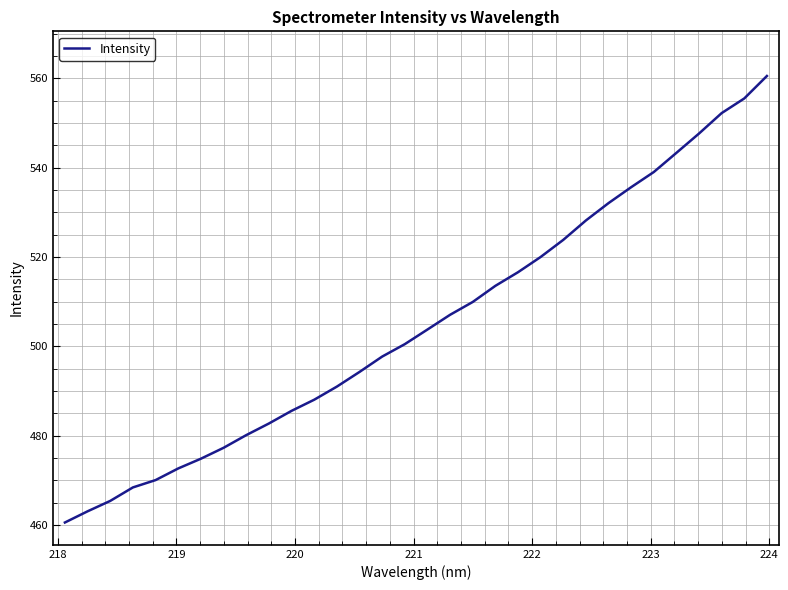

What is the maximum value shown in the chart?

560.5